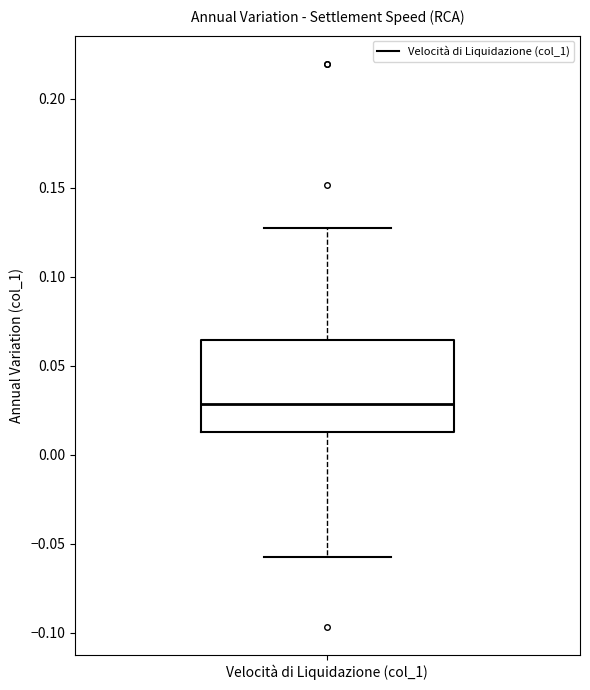

Transcribe this box plot: give where the median line is, the range the box spans, and where the two whiskers end, as read against the y-axis. The values are not printed on the chart, so give them approximately, as read against the axis.

median 0.030, box 0.015 to 0.065, whiskers -0.055 to 0.125